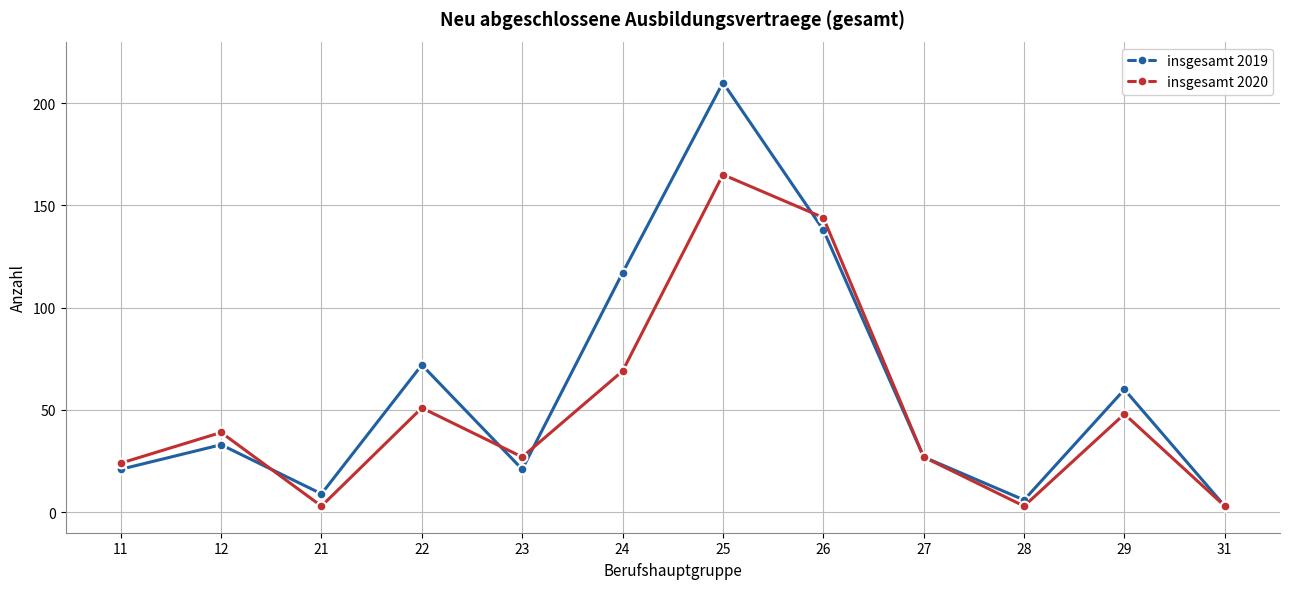

What is the maximum value for insgesamt 2019?

210